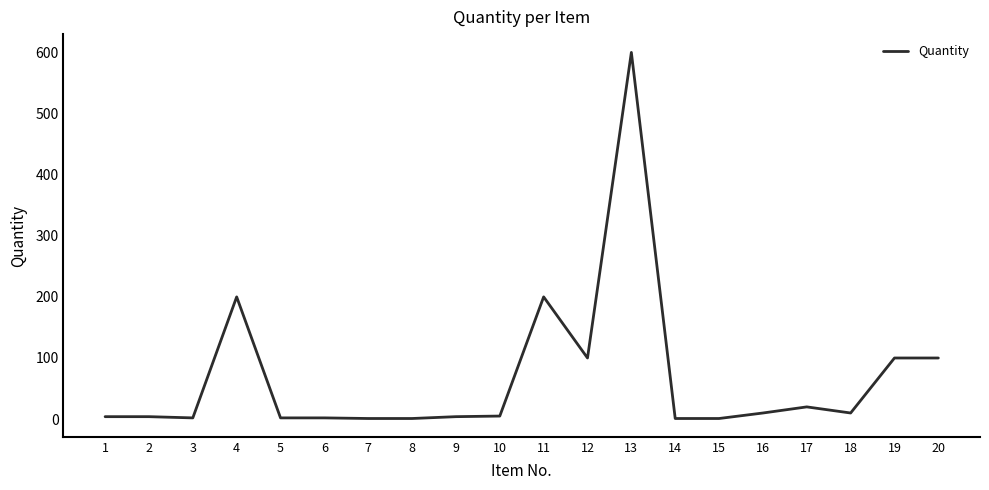

True or false: the data has more than 0 interior local peaks.

True